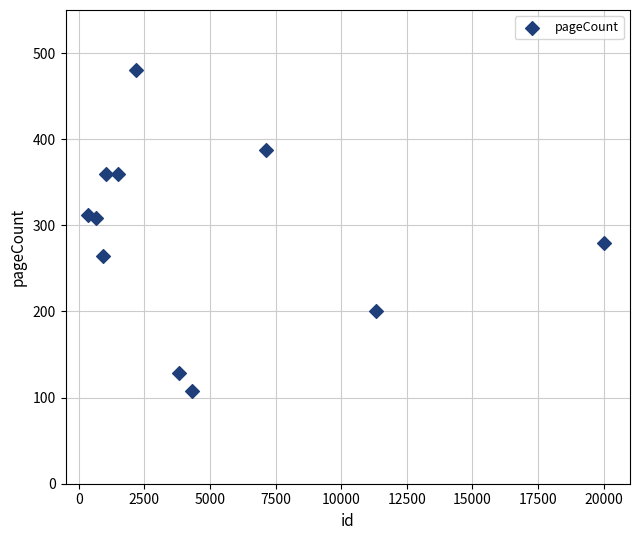

What is the average X value?

4848